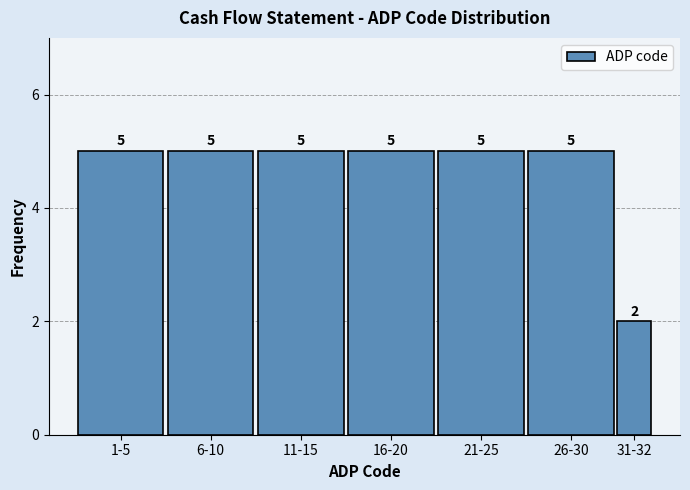

Reading right to left, extract all data points from this chart.

2	5	5	5	5	5	5